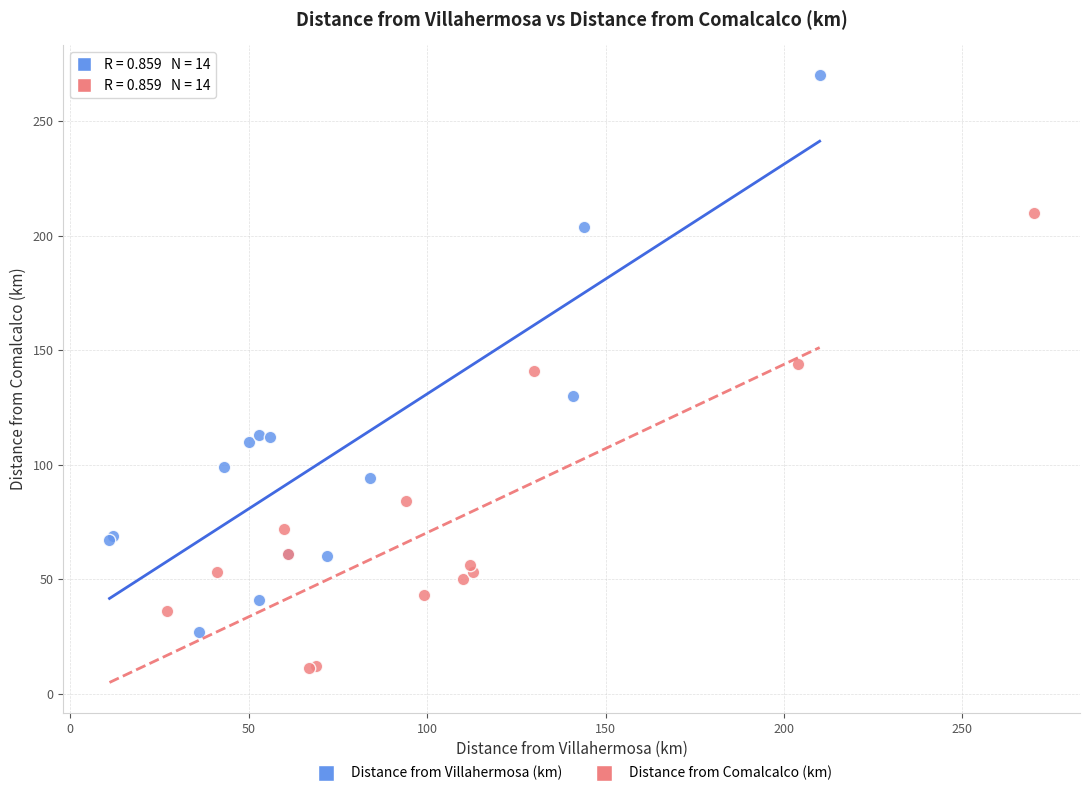

Which series has the widest spread of Y values?

Distance from Villahermosa (km)